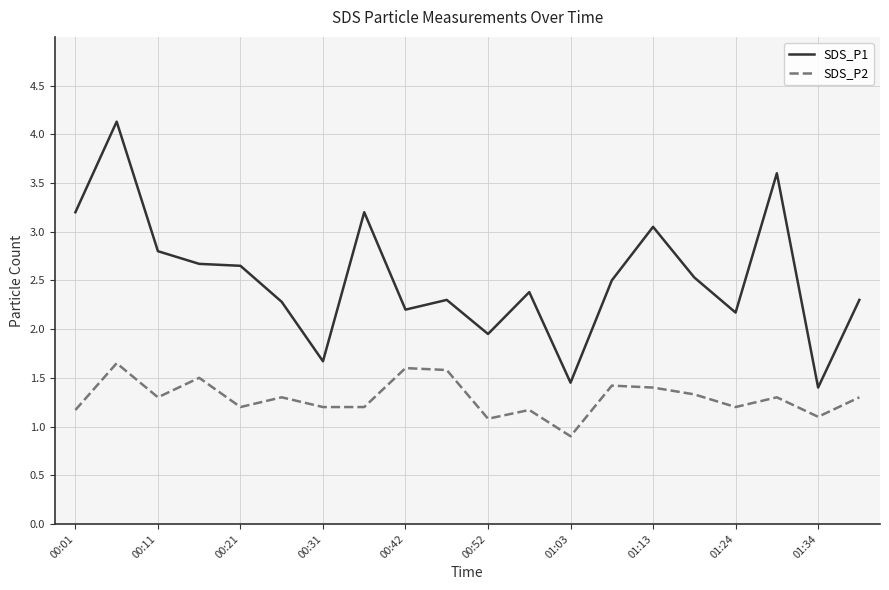

What is the greatest value displayed?

4.1